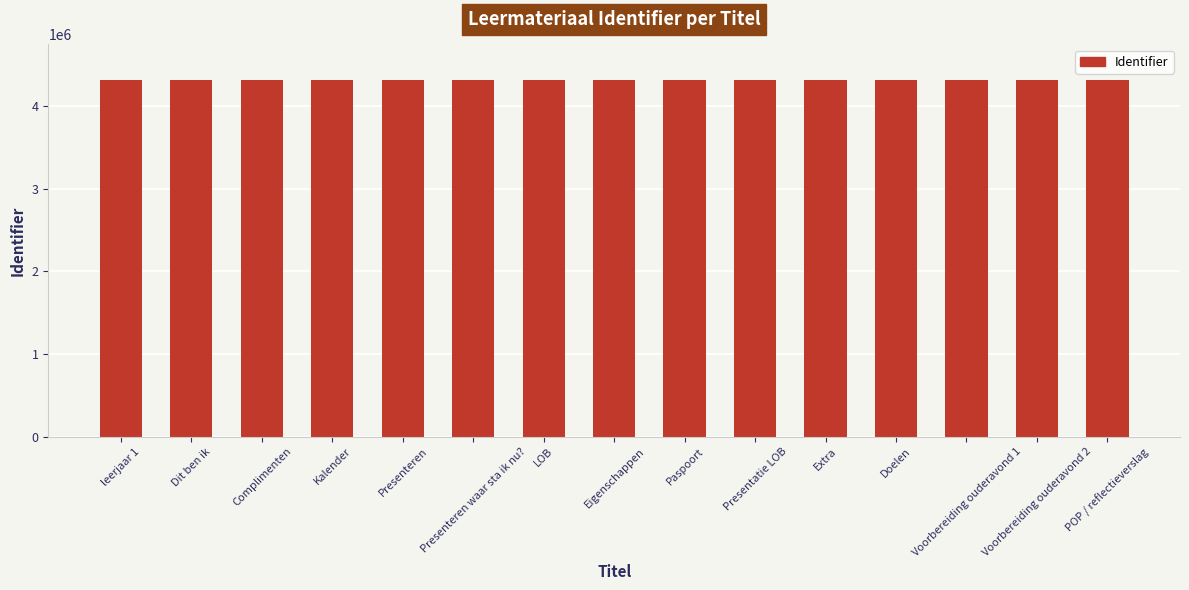

The value at Doelen is 4313217. True or false?

True